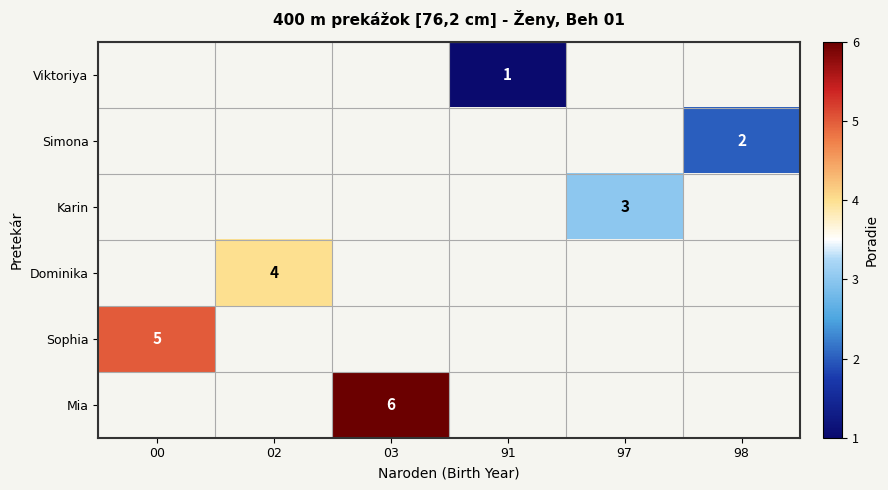

Is it true that Simona equals 3 at 98?

False